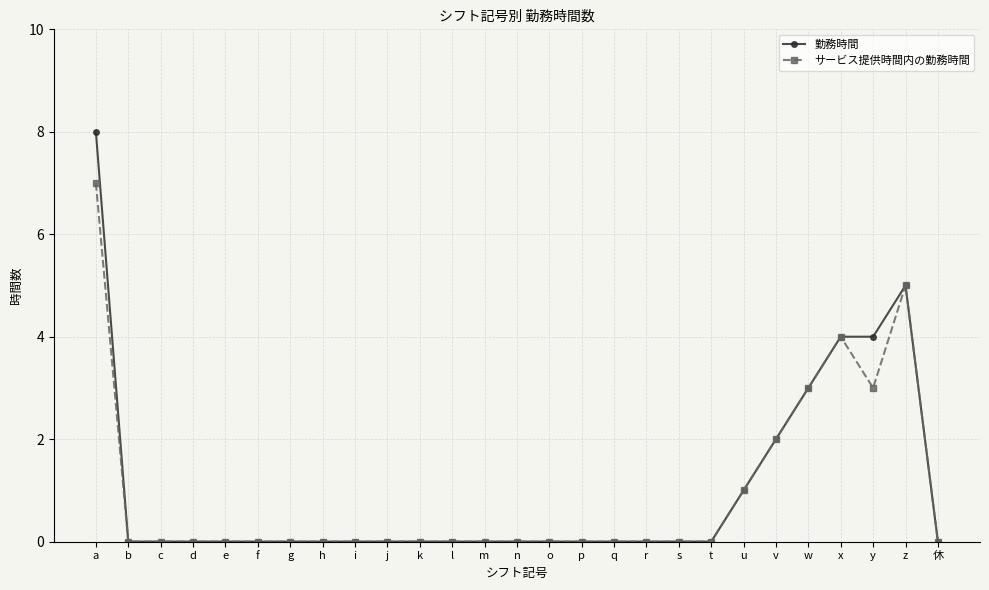

Which category has the highest value across all series?

a